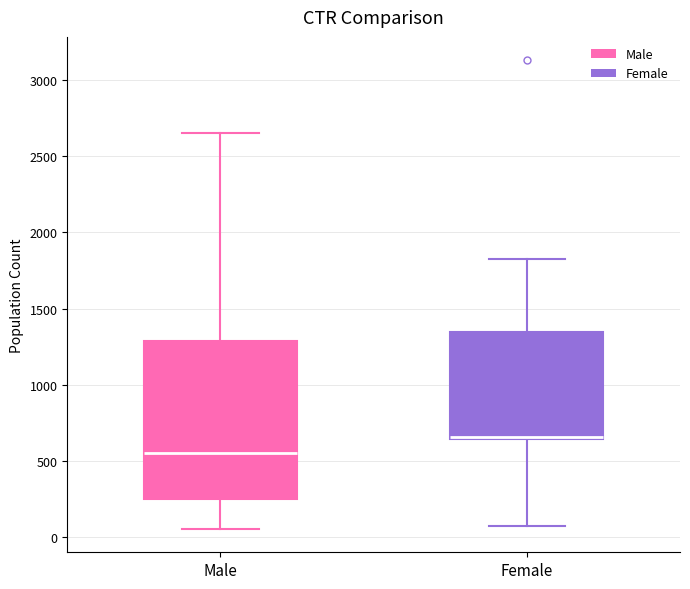

Reading left to right, transcribe this box plot: for each box, give where its median line is, the range the box spans, and where its two whiskers end, as read against the y-axis. The values are not printed on the chart, so give them approximately, as read against the axis.

Male: median 550, box 250 to 1300, whiskers 50 to 2650
Female: median 650, box 650 to 1350, whiskers 100 to 1850